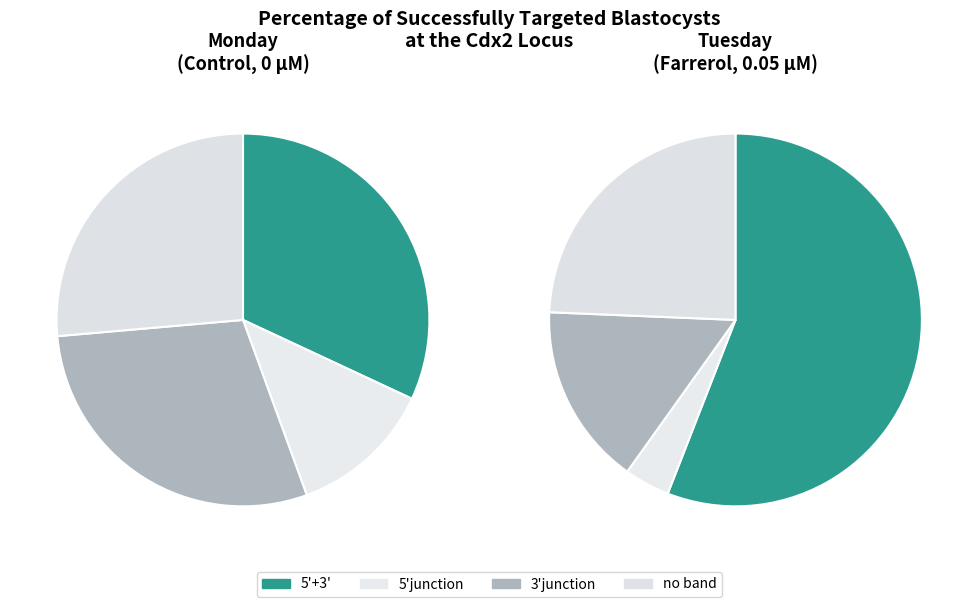

What is the ratio of the value at no band to the value at 3'junction?

0.9